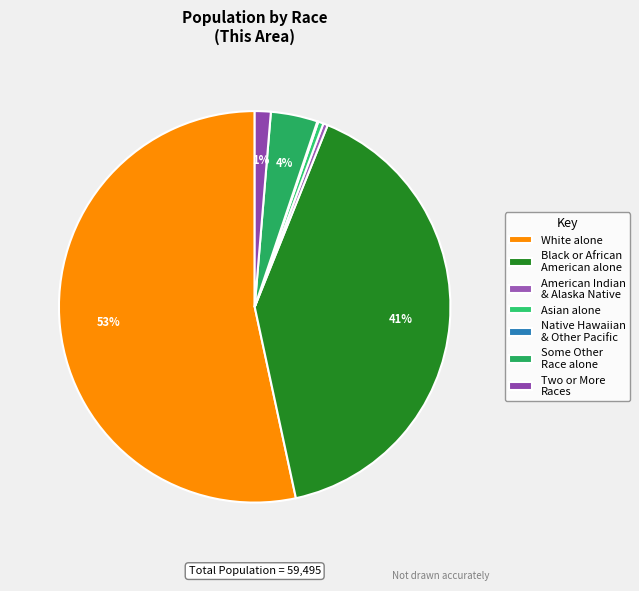

Which slice is the smallest?

Native Hawaiian and Other Pacific